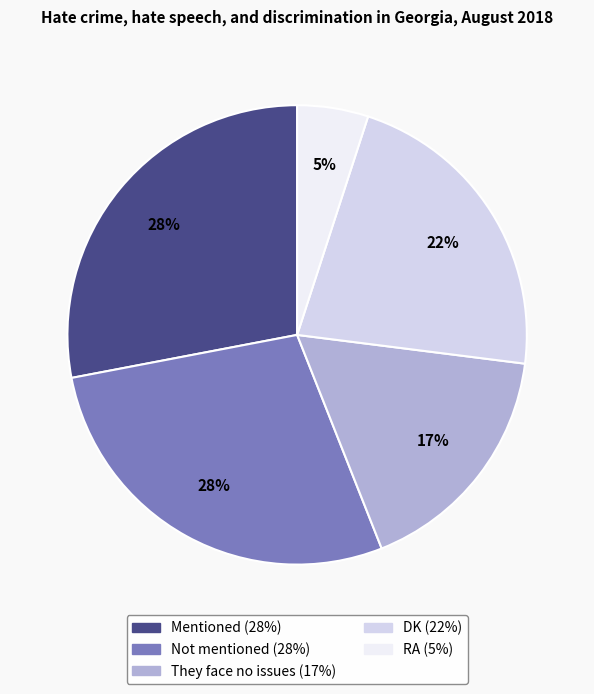

What percentage is the RA slice, to the nearest percent?

5%